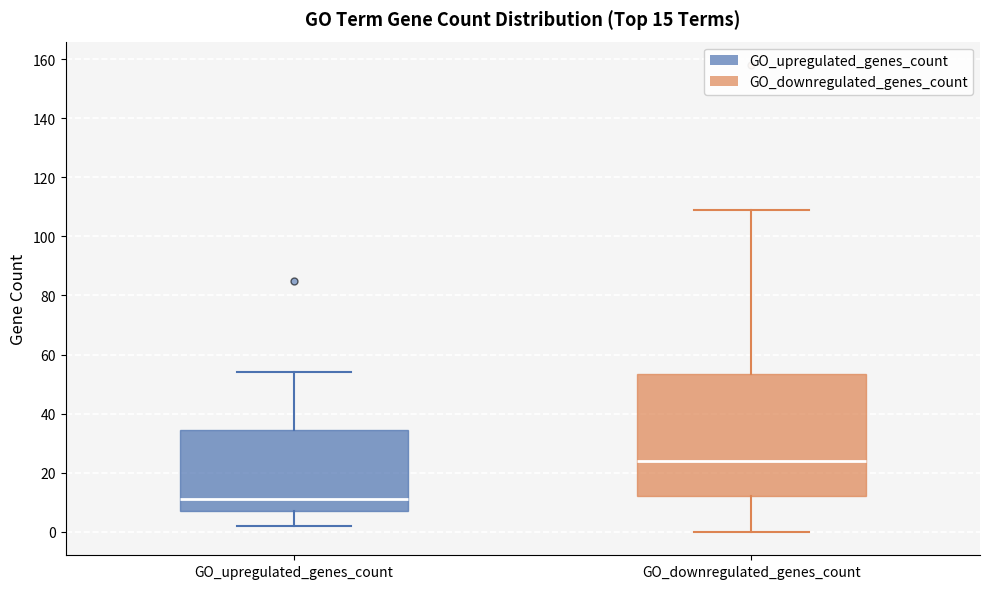

Which box's median line is the highest?

GO_downregulated_genes_count